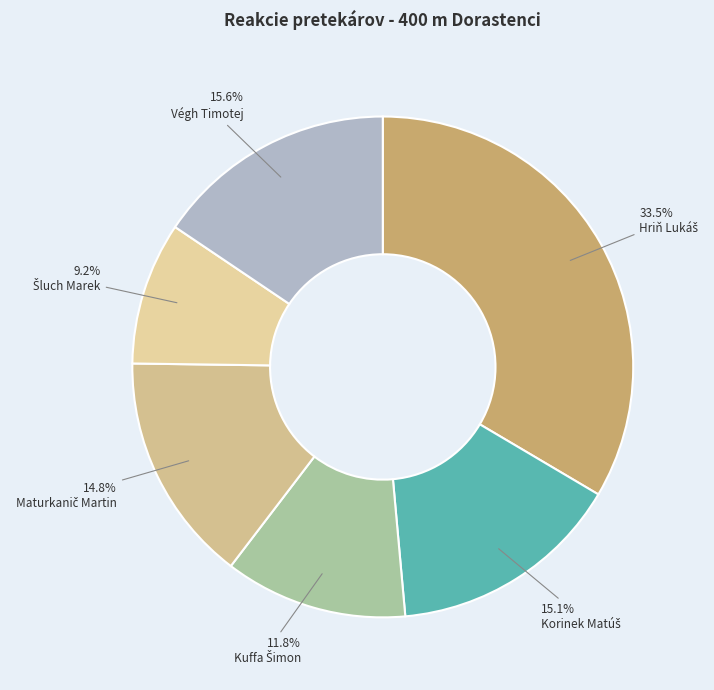

Is it true that Végh Timotej is 30% of the pie?

False